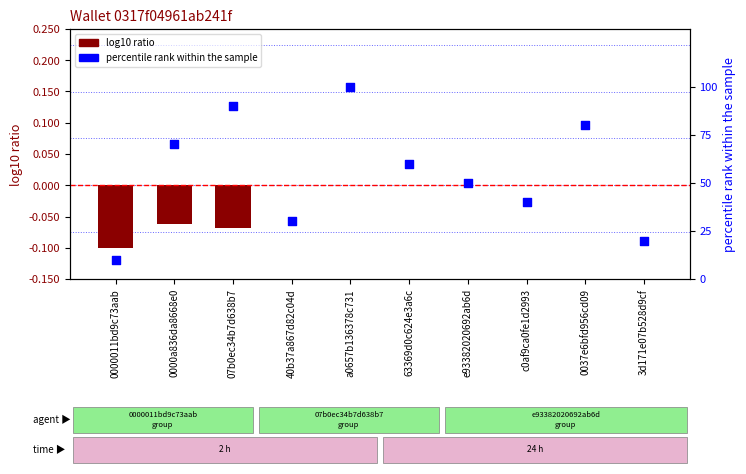

At how many categories does at least one series exceed 31?

7